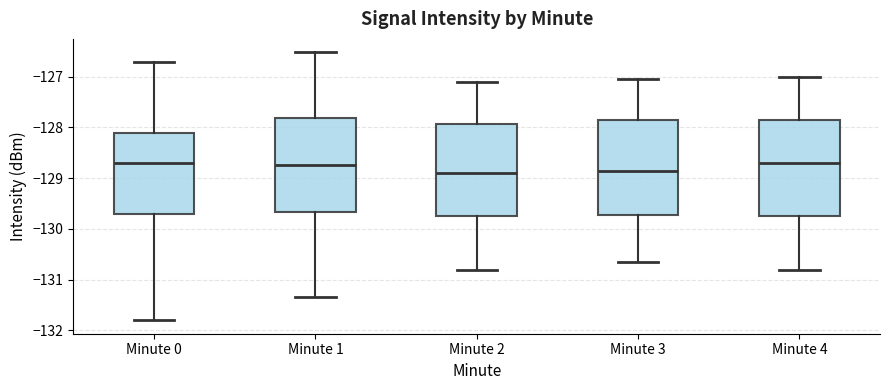

Reading left to right, read every box against the y-axis: the position of its median line, the range the box covers, and the ends of its whiskers. The values are not printed on the chart, so give them approximately, as read against the axis.

Minute 0: median -128.7, box -129.7 to -128.1, whiskers -131.8 to -126.7
Minute 1: median -128.7, box -129.7 to -127.8, whiskers -131.3 to -126.5
Minute 2: median -128.9, box -129.7 to -127.9, whiskers -130.8 to -127.1
Minute 3: median -128.8, box -129.7 to -127.8, whiskers -130.6 to -127.0
Minute 4: median -128.7, box -129.7 to -127.8, whiskers -130.8 to -127.0